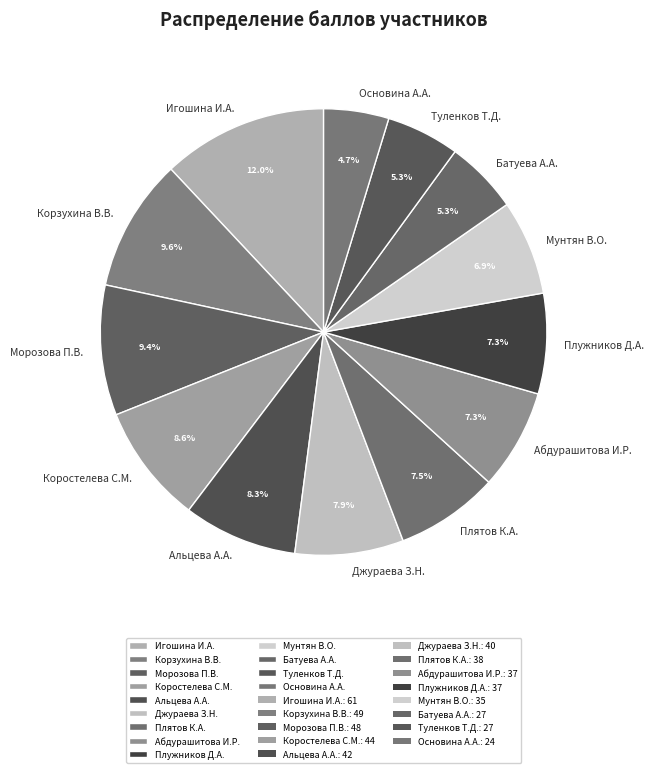

Which has a higher value, Корзухина В.В. or Мунтян В.О.?

Корзухина В.В.